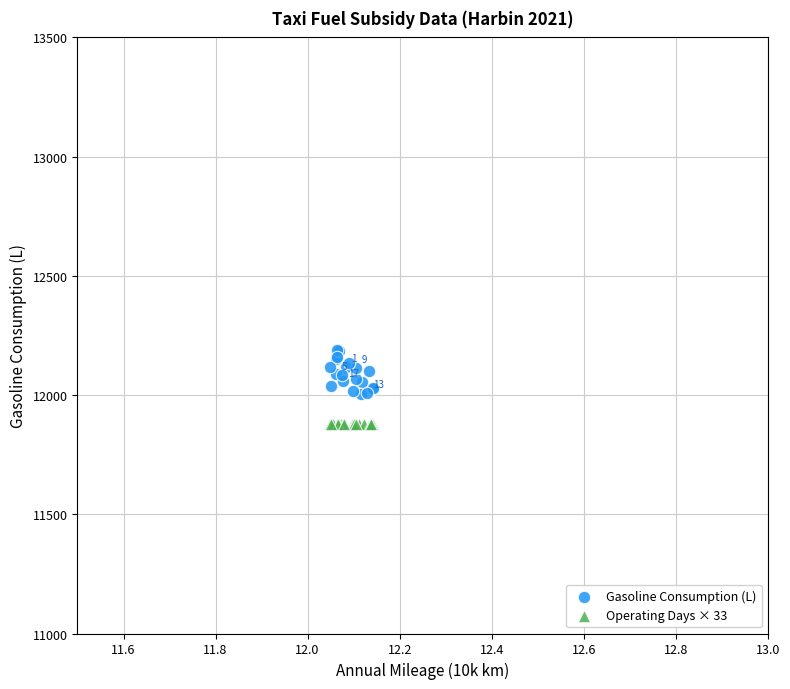

Which series reaches the maximum Y coordinate?

Gasoline Consumption (L)